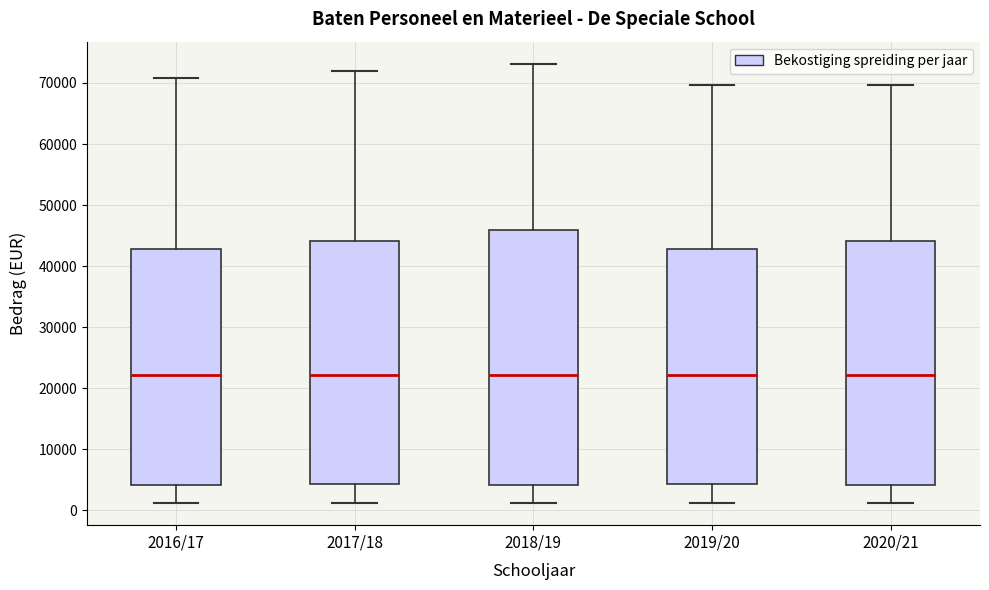

Reading left to right, transcribe this box plot: for each box, give where its median line is, the range the box spans, and where its two whiskers end, as read against the y-axis. The values are not printed on the chart, so give them approximately, as read against the axis.

2016/17: median 22000, box 4000 to 43000, whiskers 1000 to 71000
2017/18: median 22000, box 4000 to 44000, whiskers 1000 to 72000
2018/19: median 22000, box 4000 to 46000, whiskers 1000 to 73000
2019/20: median 22000, box 4000 to 43000, whiskers 1000 to 70000
2020/21: median 22000, box 4000 to 44000, whiskers 1000 to 70000